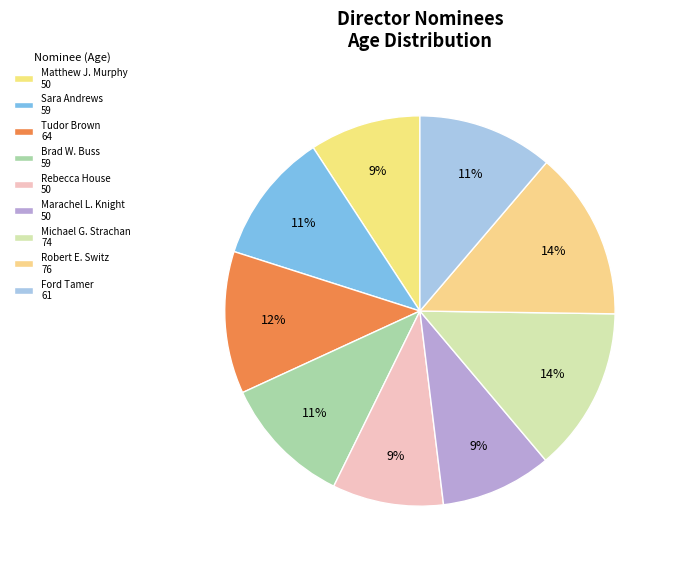

Count the number of slices in the pie.

9